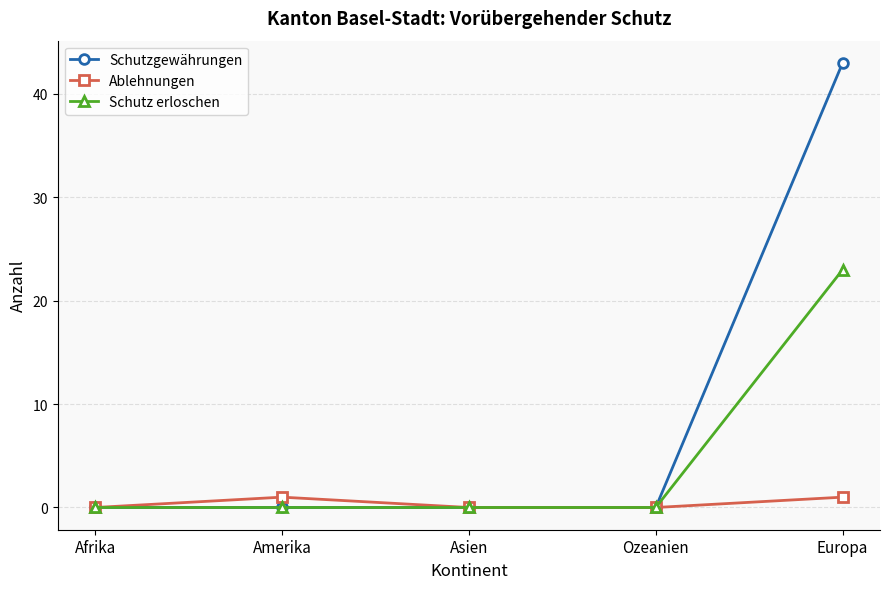

What position from the right is Amerika?

4